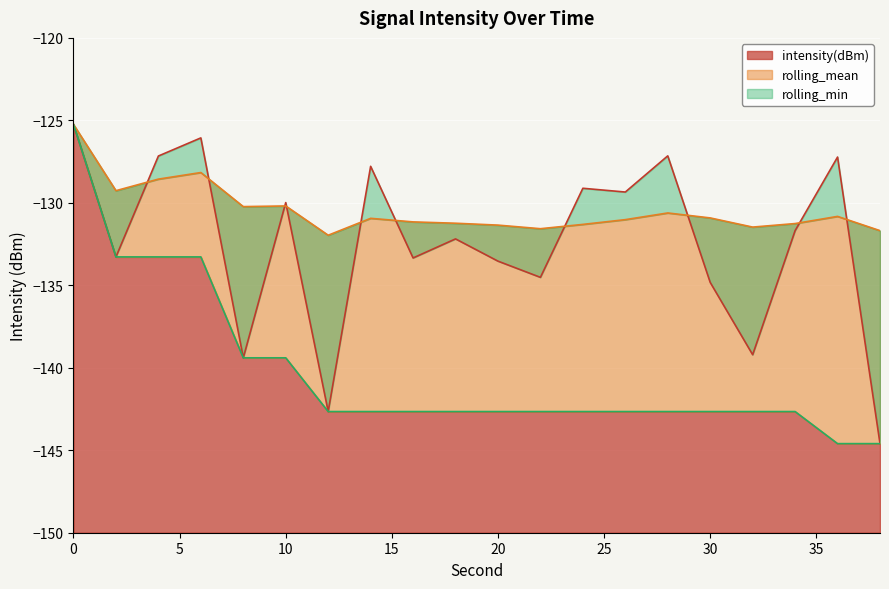

True or false: rolling_min and rolling_mean cross at least once.

False